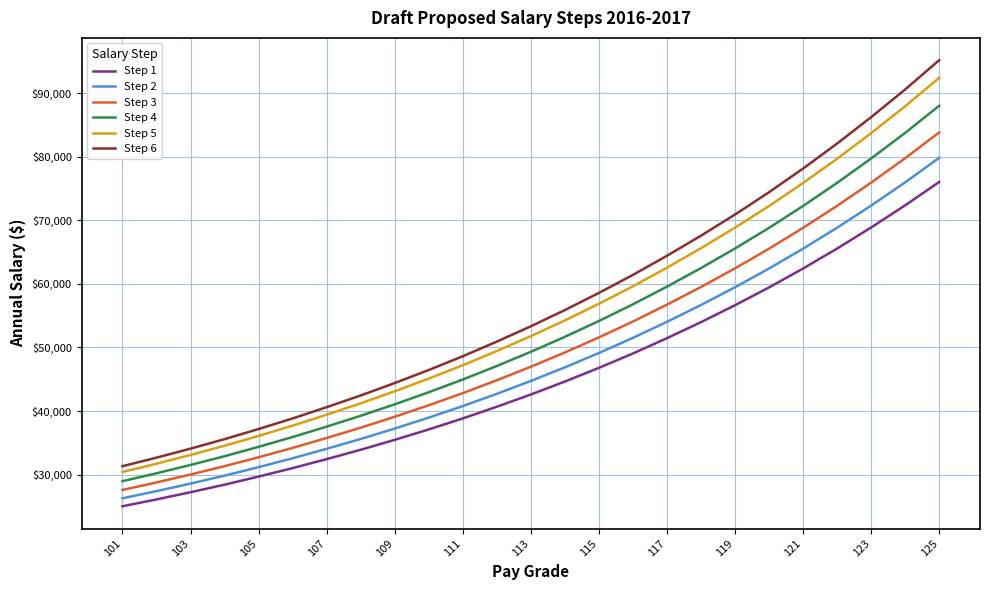

True or false: Step 6 has more than 2 points higher than both neighbors.

False